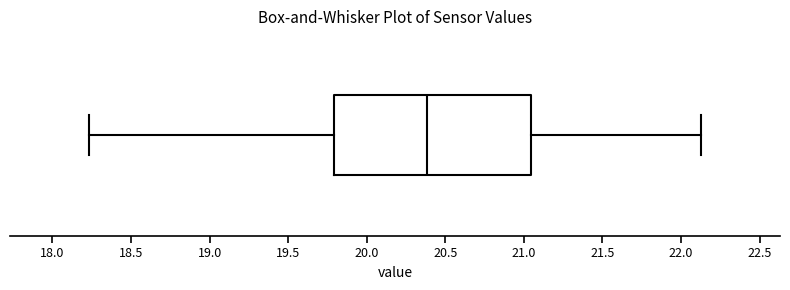

Transcribe this box plot: give where the median line is, the range the box spans, and where the two whiskers end, as read against the x-axis. The values are not printed on the chart, so give them approximately, as read against the axis.

median 20.40, box 19.80 to 21.05, whiskers 18.25 to 22.15